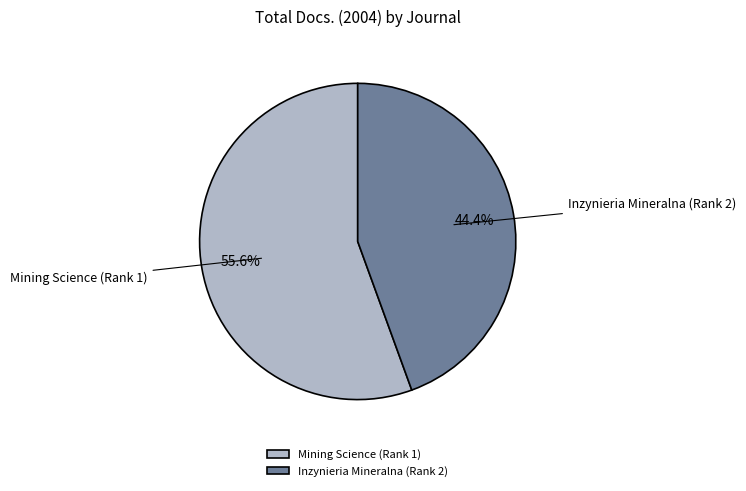

How many segments does this pie chart have?

2